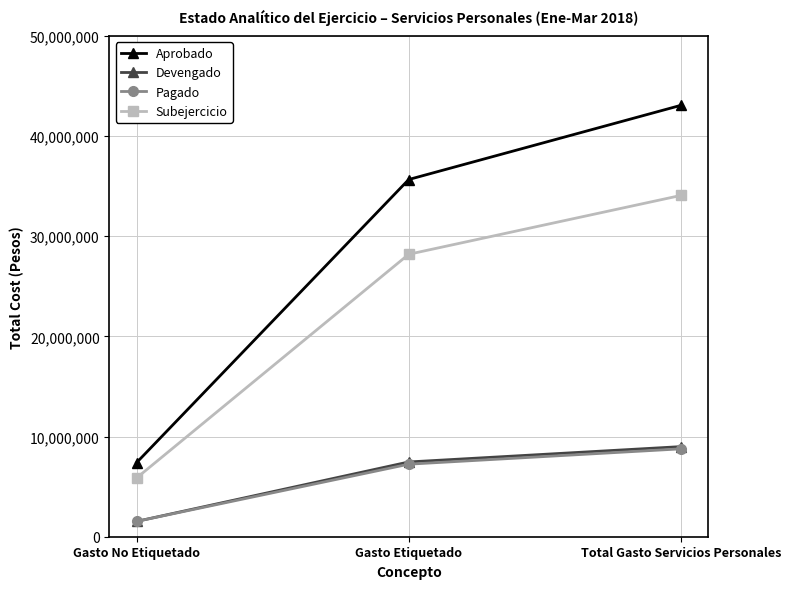

At which category is the sum across all series the highest?

Total Gasto Servicios Personales